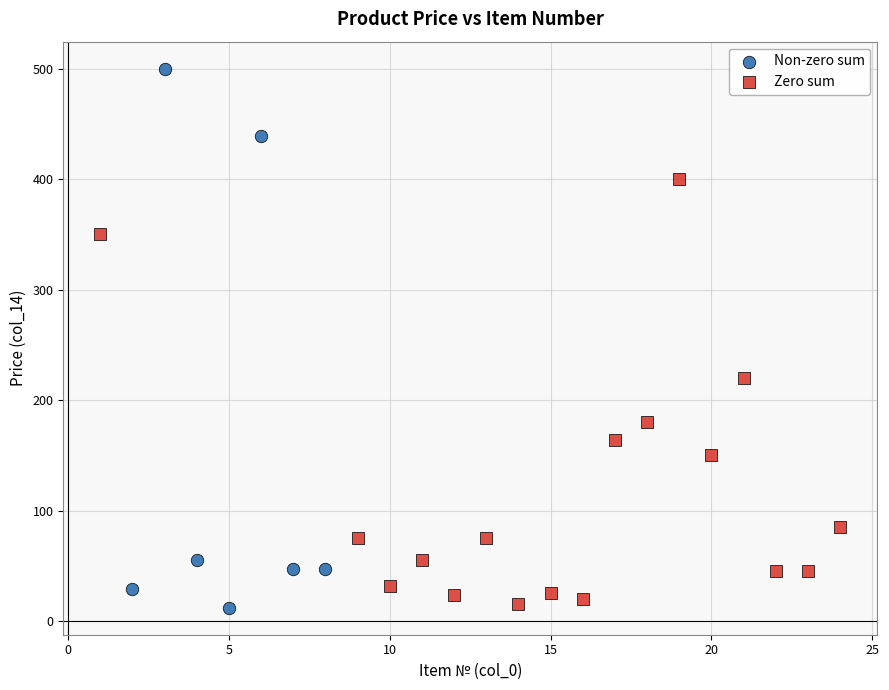

Which series contains the highest Y value?

Non-zero sum